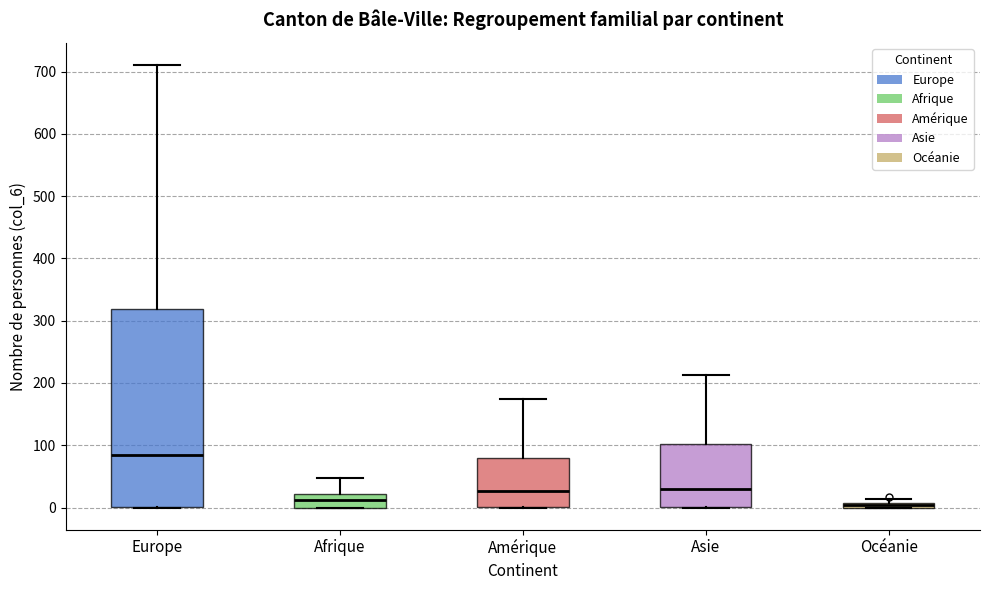

Comparing the boxes themselves (not the whiskers), which one is the tallest?

Europe